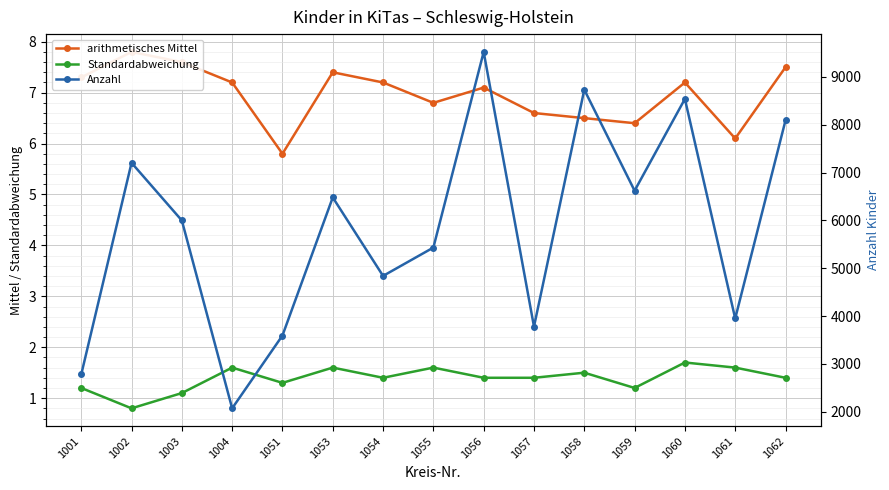

In Anzahl, how many points are higher than both neighbors (excluding endpoints)?

5